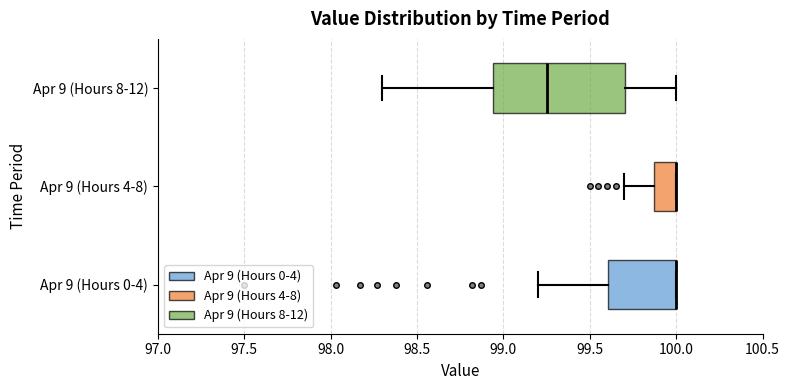

Reading bottom to top, transcribe this box plot: for each box, give where its median line is, the range the box spans, and where its two whiskers end, as read against the x-axis. The values are not printed on the chart, so give them approximately, as read against the axis.

Apr 9 (Hours 0-4): median 100.00 (drawn on the box's right edge), box 99.60 to 100.00, whiskers 99.20 to 100.00
Apr 9 (Hours 4-8): median 100.00 (drawn on the box's right edge), box 99.85 to 100.00, whiskers 99.70 to 100.00
Apr 9 (Hours 8-12): median 99.25, box 98.95 to 99.70, whiskers 98.30 to 100.00